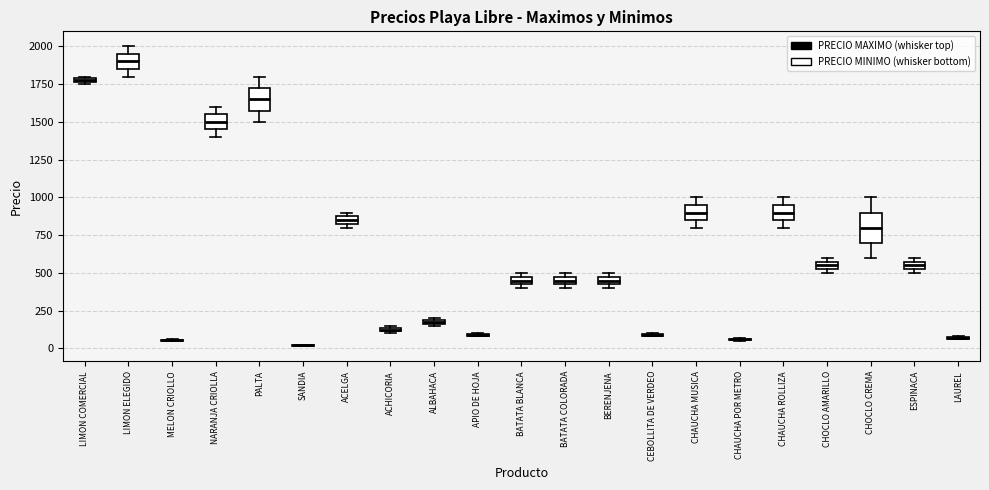

Which box is the tallest, from its lower edge to its upper edge?

CHOCLO CREMA